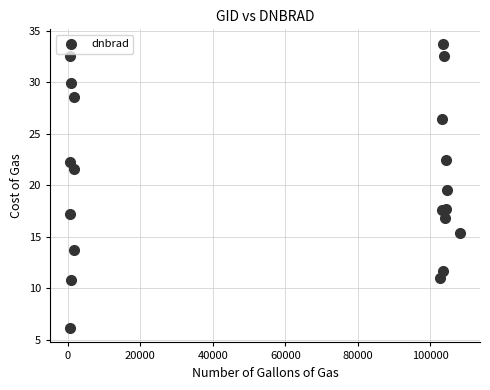

What Y value in the scatter plot is closest to 19?

19.6